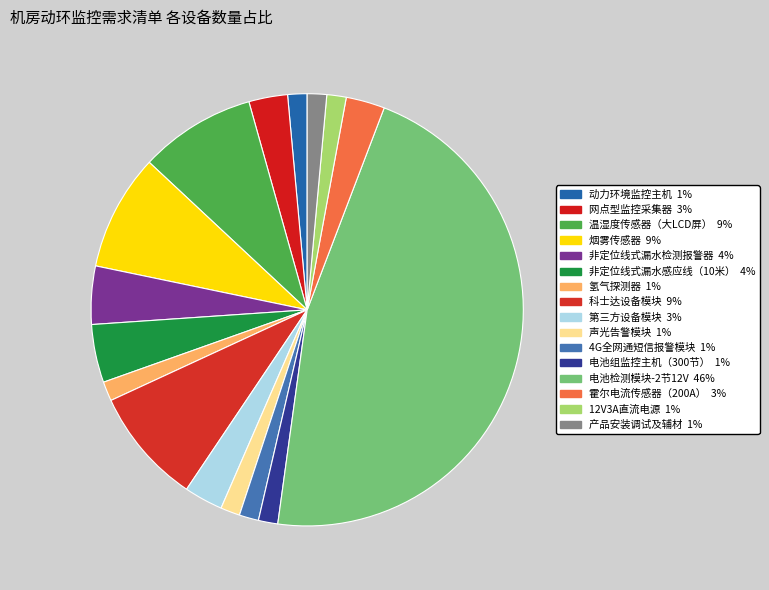

Which slice is the largest?

电池检测模块-2节12V